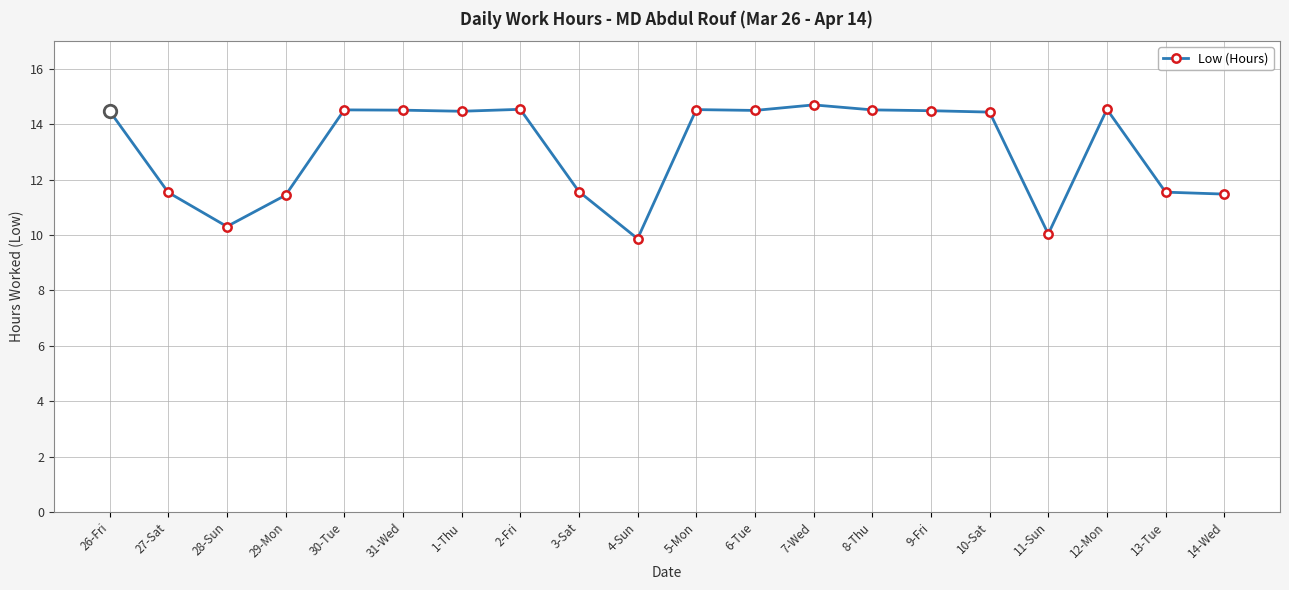

Where is the first local minimum?

28-Sun